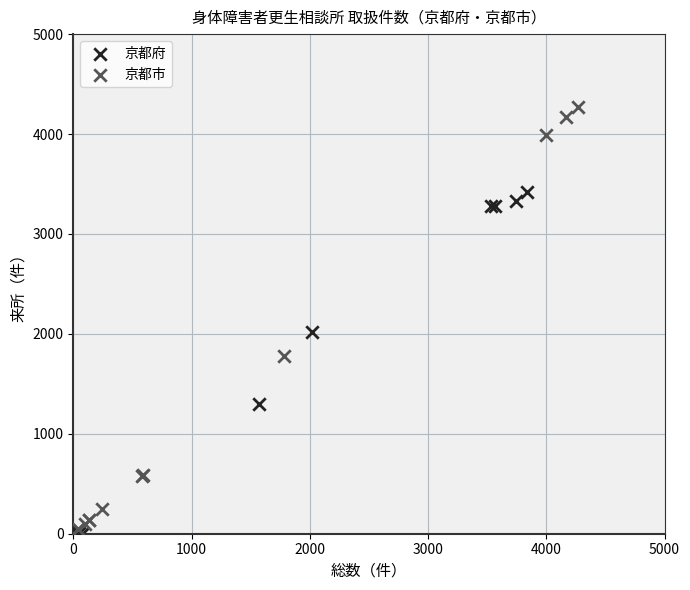

Which series has the widest spread of Y values?

京都市